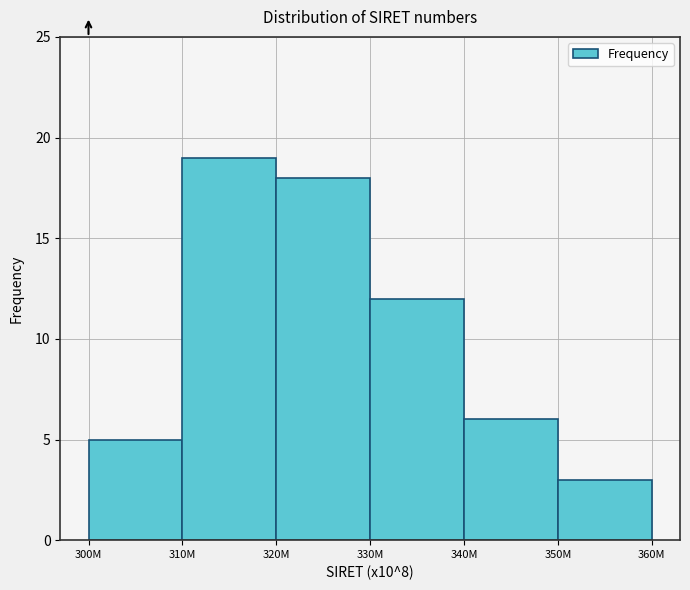

Reading left to right, transcribe all the data shown in this chart.

5	19	18	12	6	3